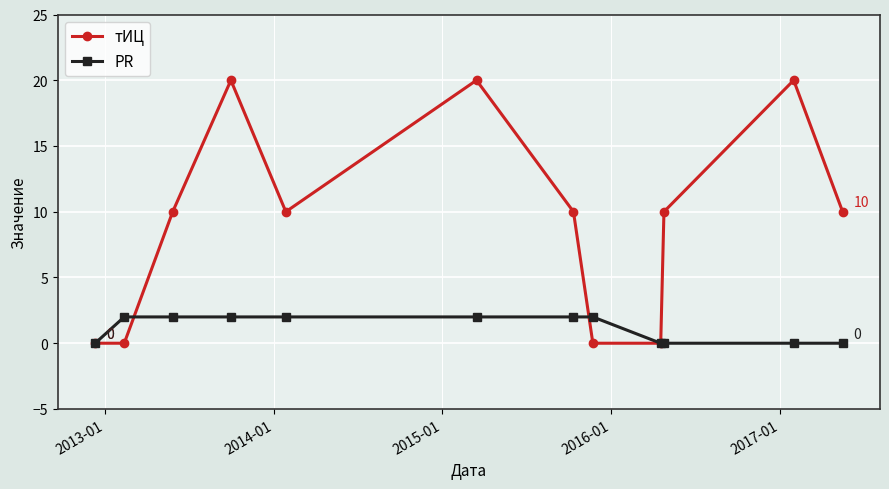

True or false: тИЦ has more than 1 points higher than both neighbors.

True